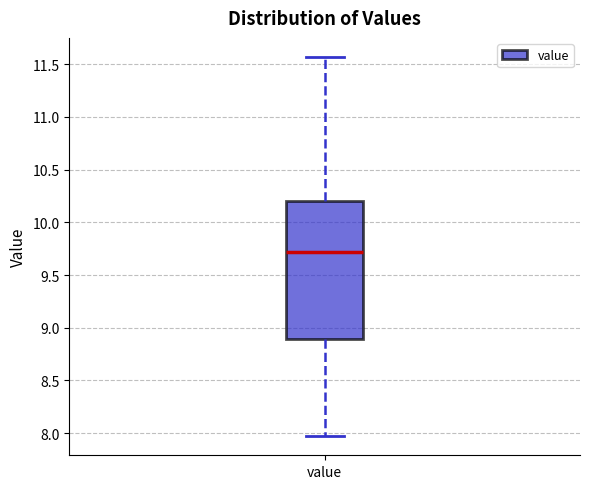

Read this box plot against the y-axis: the position of the median line, the range covered by the box, and the ends of both whiskers. The values are not printed on the chart, so give them approximately, as read against the axis.

median 9.70, box 8.90 to 10.20, whiskers 7.95 to 11.55